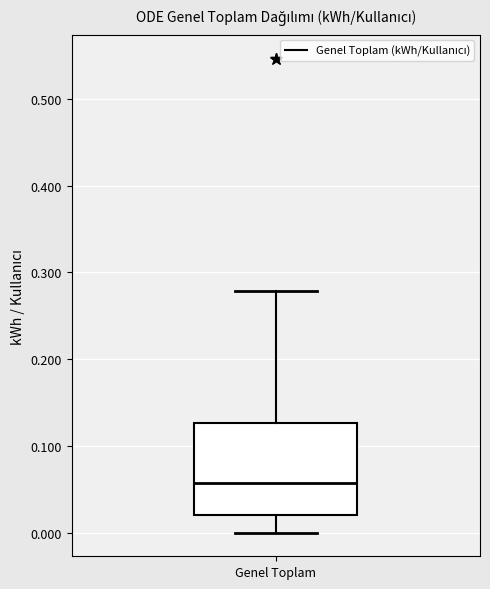

Read this box plot against the y-axis: the position of the median line, the range covered by the box, and the ends of both whiskers. The values are not printed on the chart, so give them approximately, as read against the axis.

median 0.06, box 0.02 to 0.13, whiskers 0.00 to 0.28